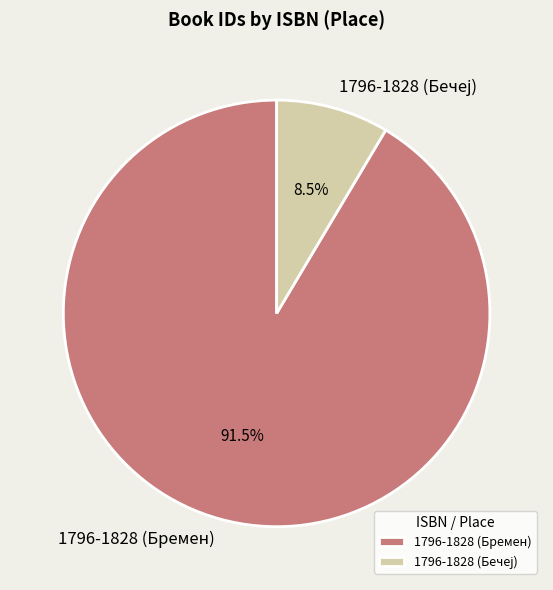

The 1796-1828 (Бремен) slice represents 83% of the pie. True or false?

False